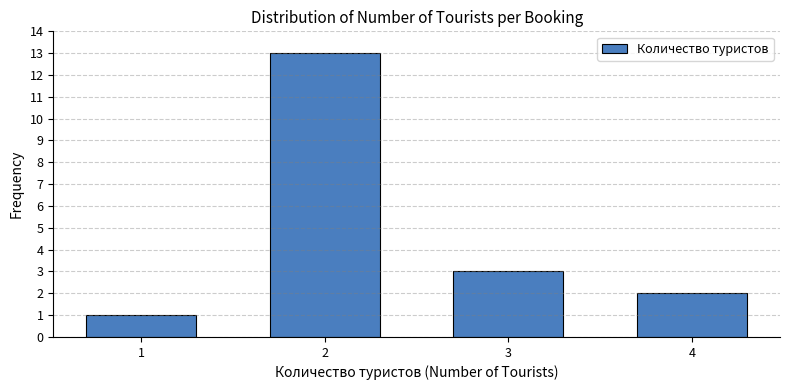

Reading left to right, transcribe this chart: for each bar, give the range it covers on the x-axis and its height. The values are not printed on the chart, so give them approximately, as read against the axis.

0.5 to 1.5: 1
1.5 to 2.5: 13
2.5 to 3.5: 3
3.5 to 4.5: 2